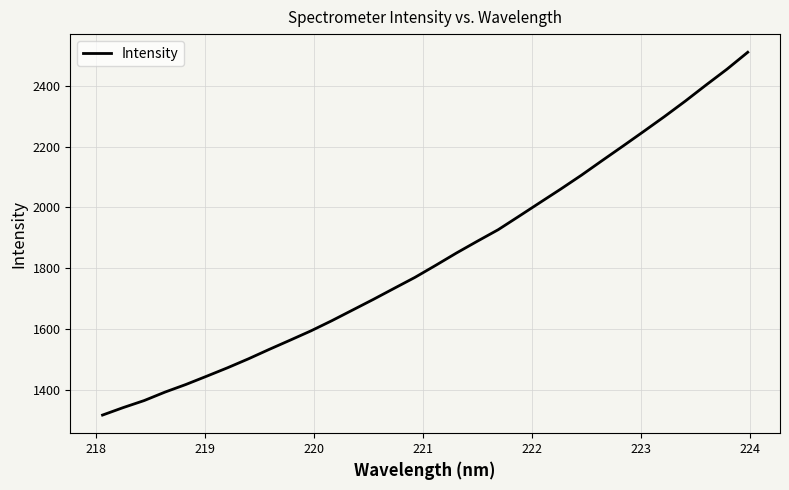

What is the difference between the maximum and minimum values?

1193.8